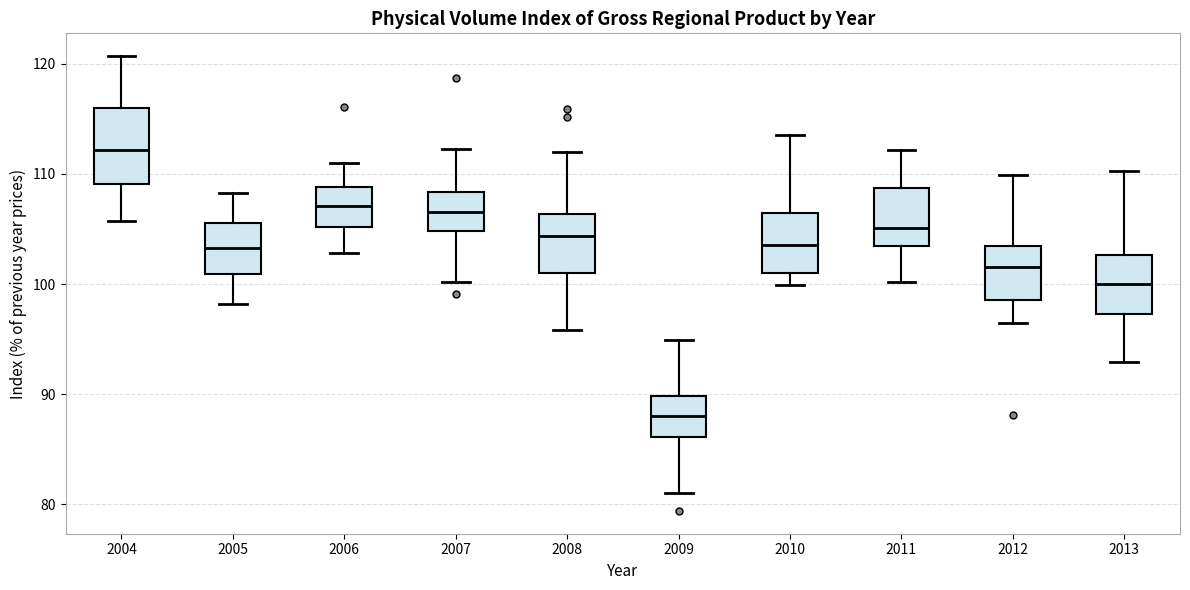

Which box has the highest median line?

2004